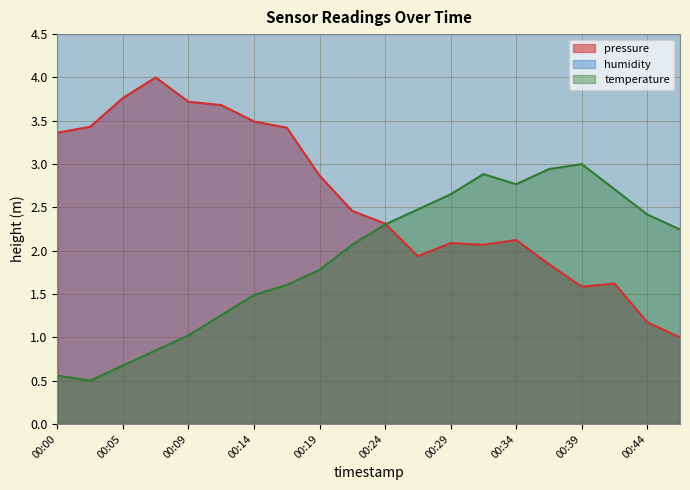

How many values in the pressure series exceed 2?

14